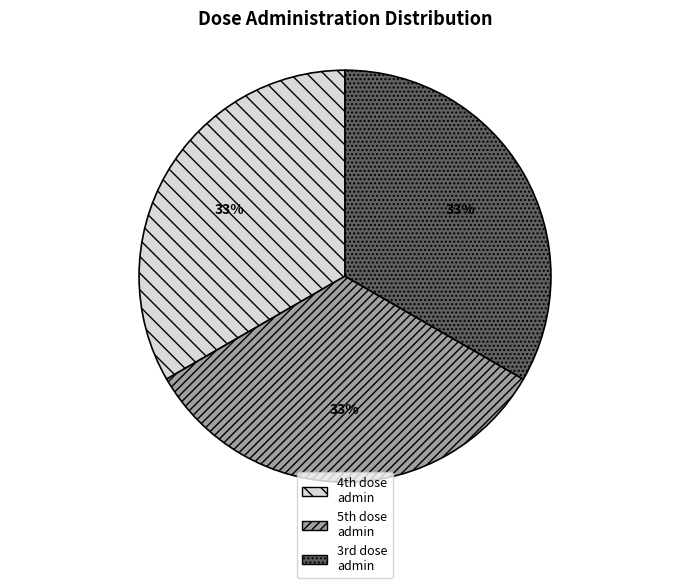

Is there any slice that represents more than half of the pie?

No